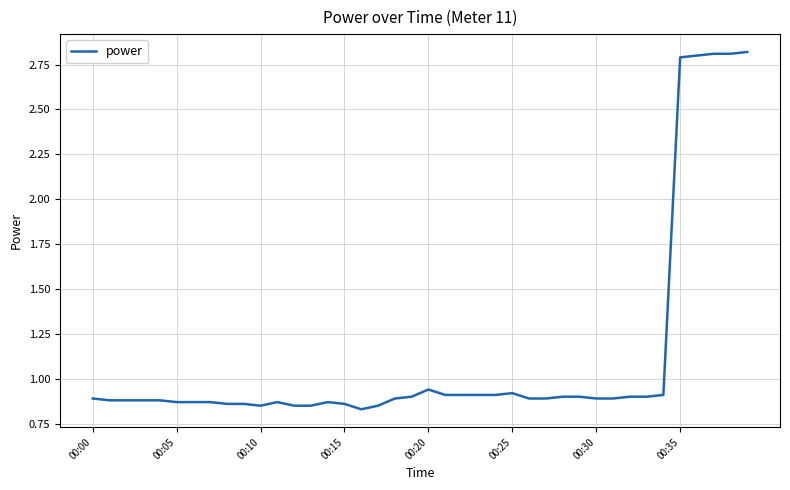

How many lines are shown in the chart?

1